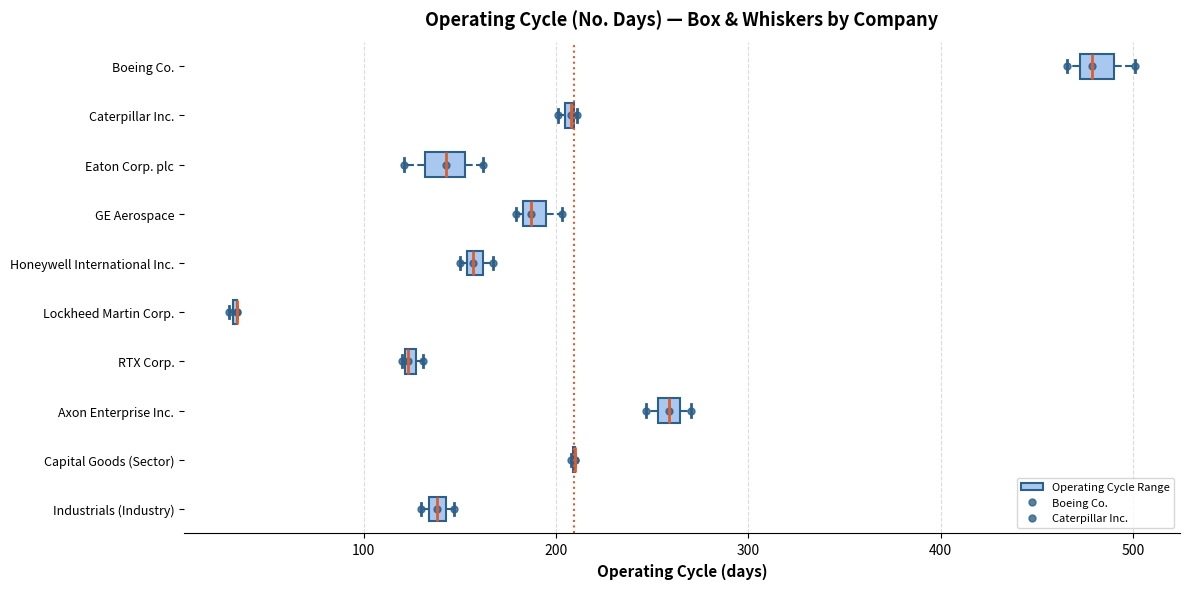

Where is the right edge of the box for RTX Corp. on the x-axis? The values are not printed on the chart, so give them approximately, as read against the axis.

130